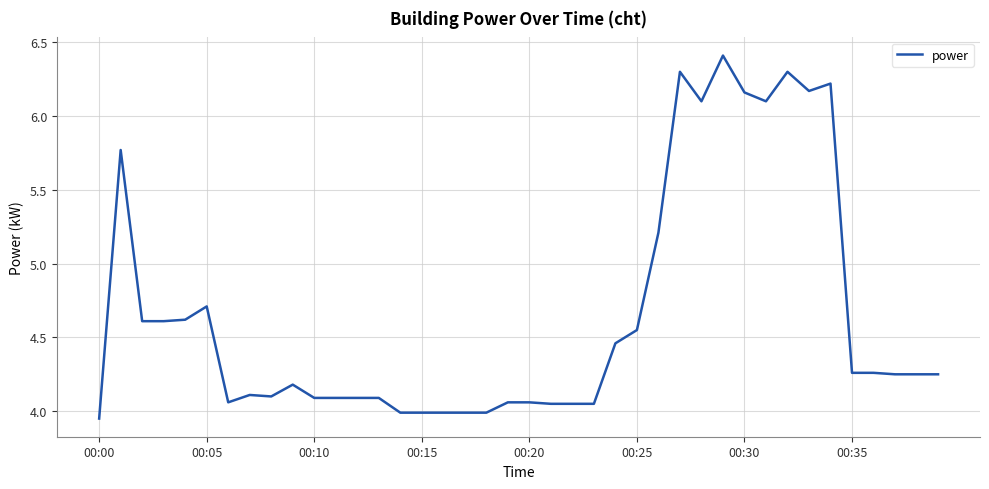

What is the maximum value shown in the chart?

6.4